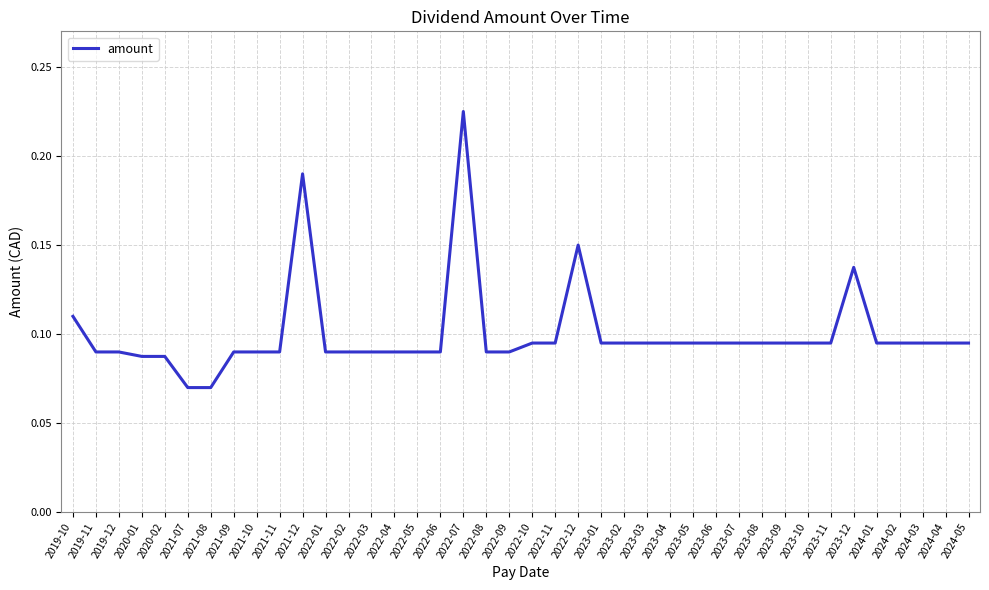

True or false: there are more than 2 points higher than both neighbors.

True